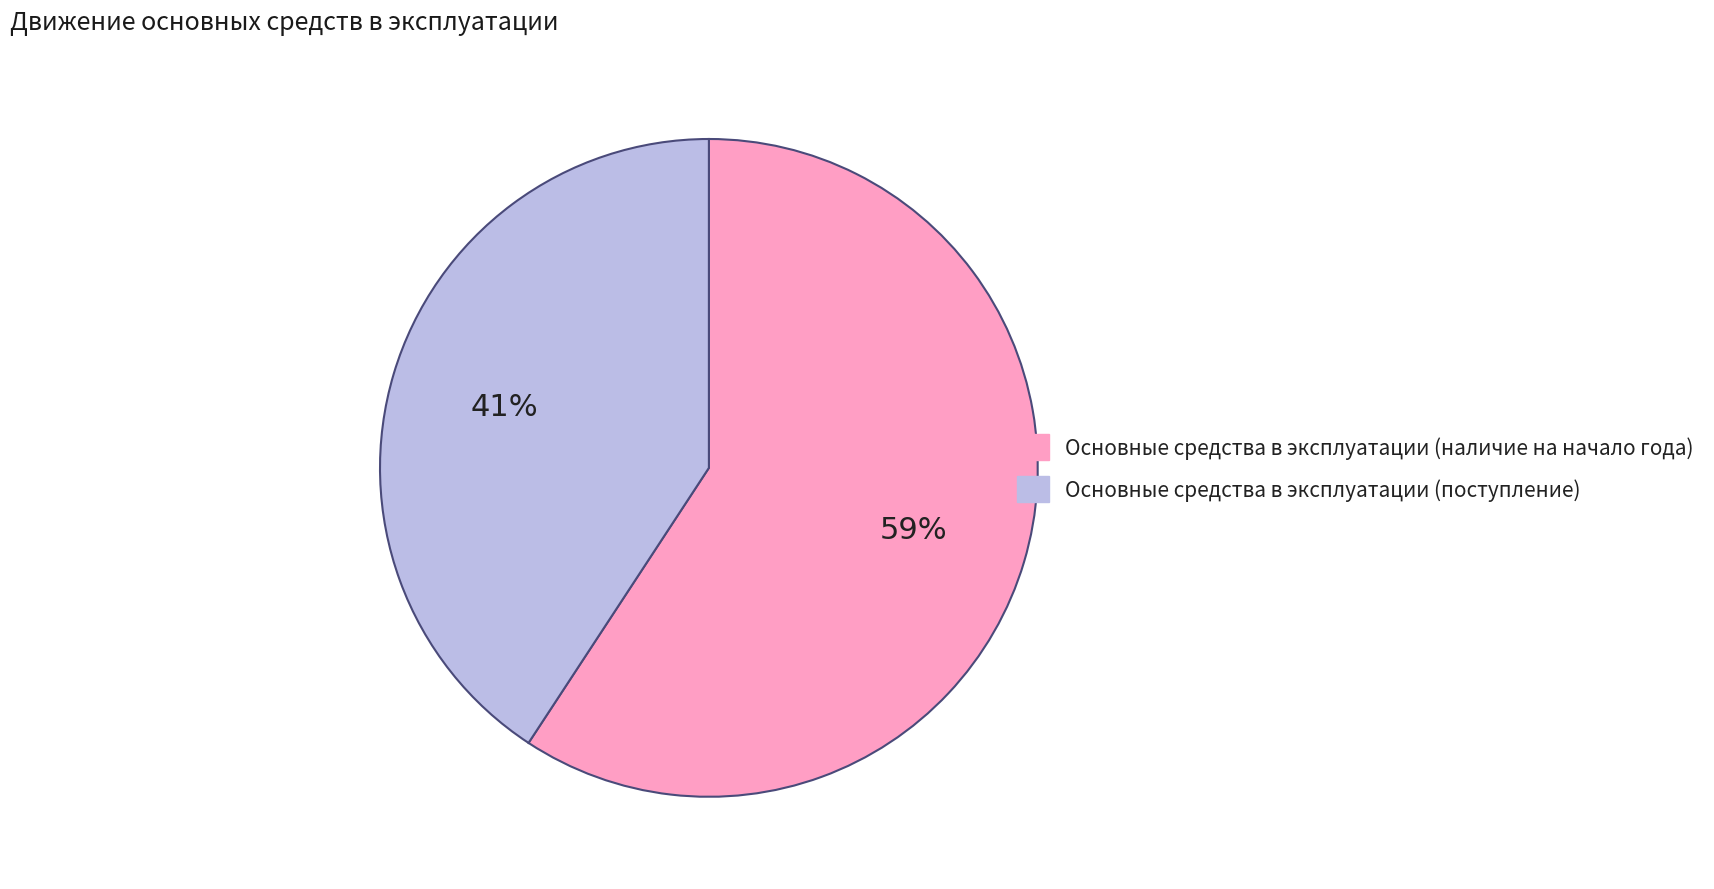

Rank the categories by value from highest to lowest.

Основные средства в эксплуатации (наличие на начало года), Основные средства в эксплуатации (поступление)